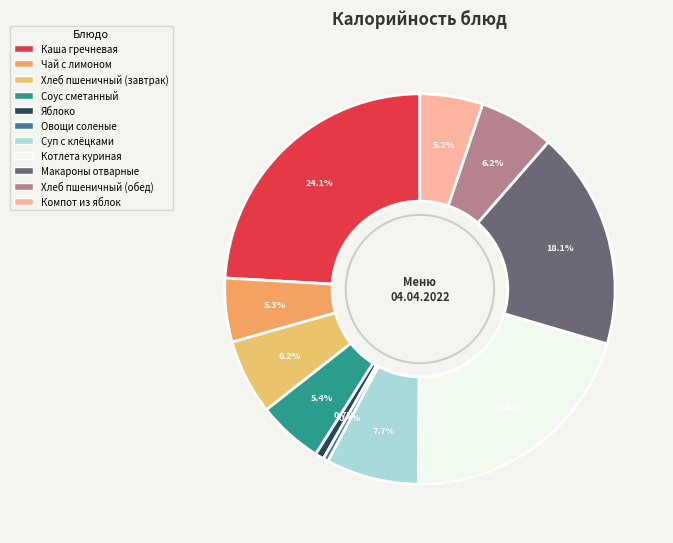

Is Чай с лимоном the majority of the pie?

No